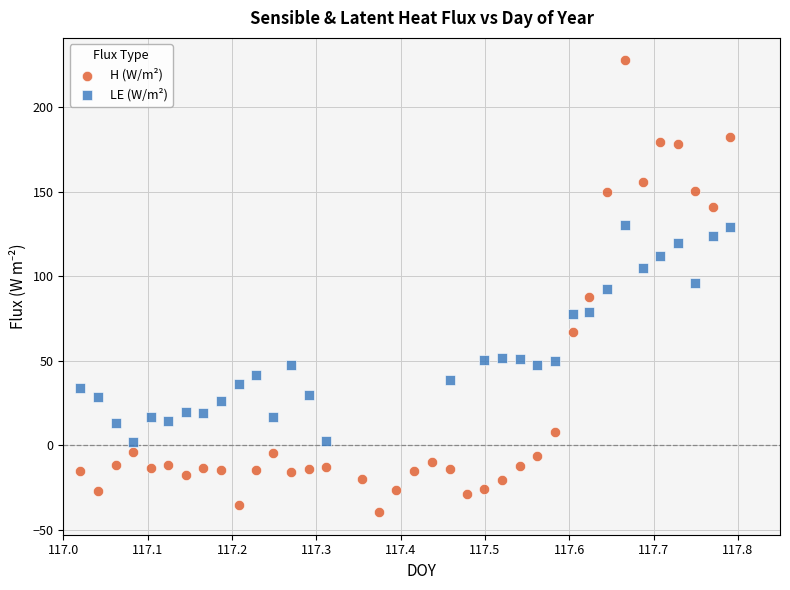

Which series contains the lowest Y value?

H (W/m²)